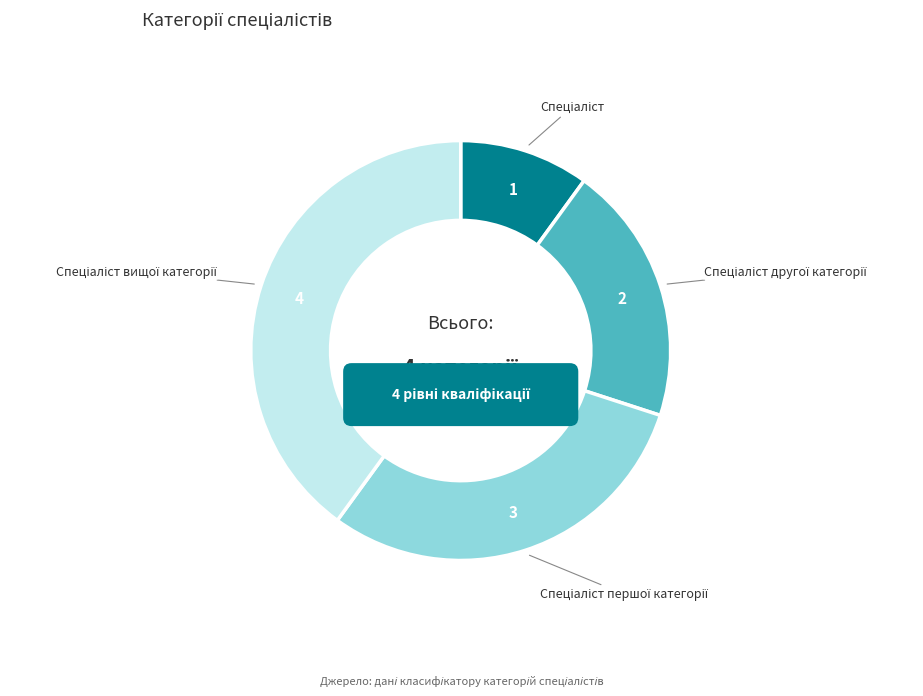

What percentage is the Спеціаліст slice, to the nearest percent?

10%